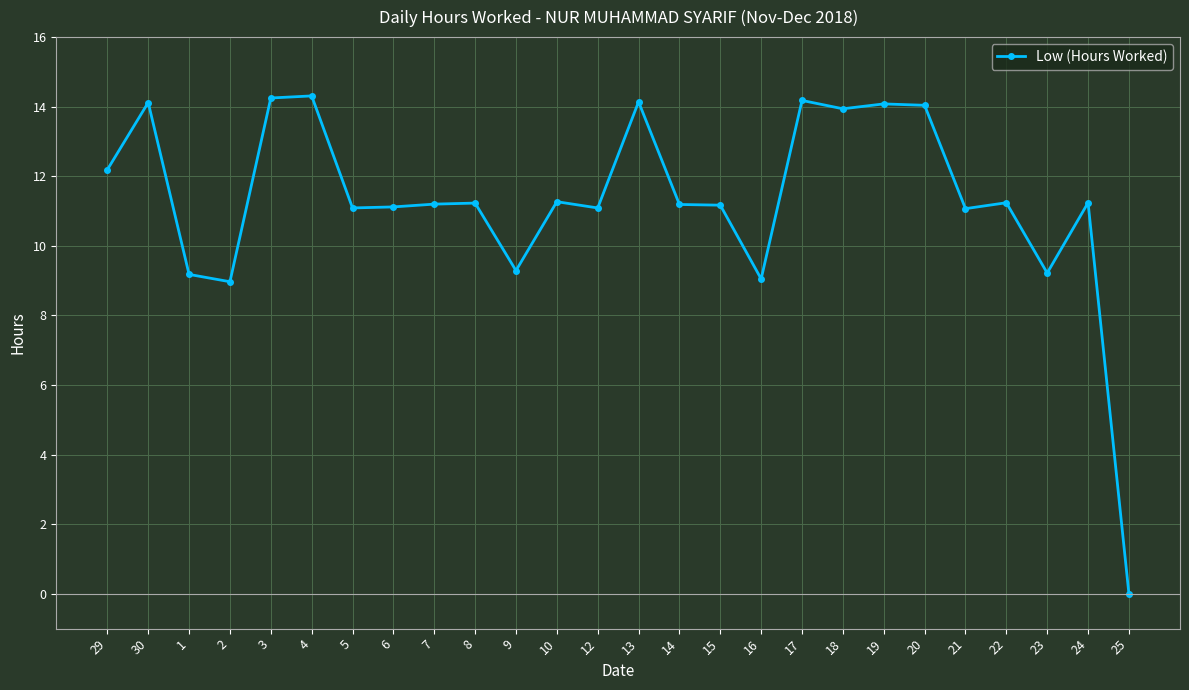

How many lines are shown in the chart?

1